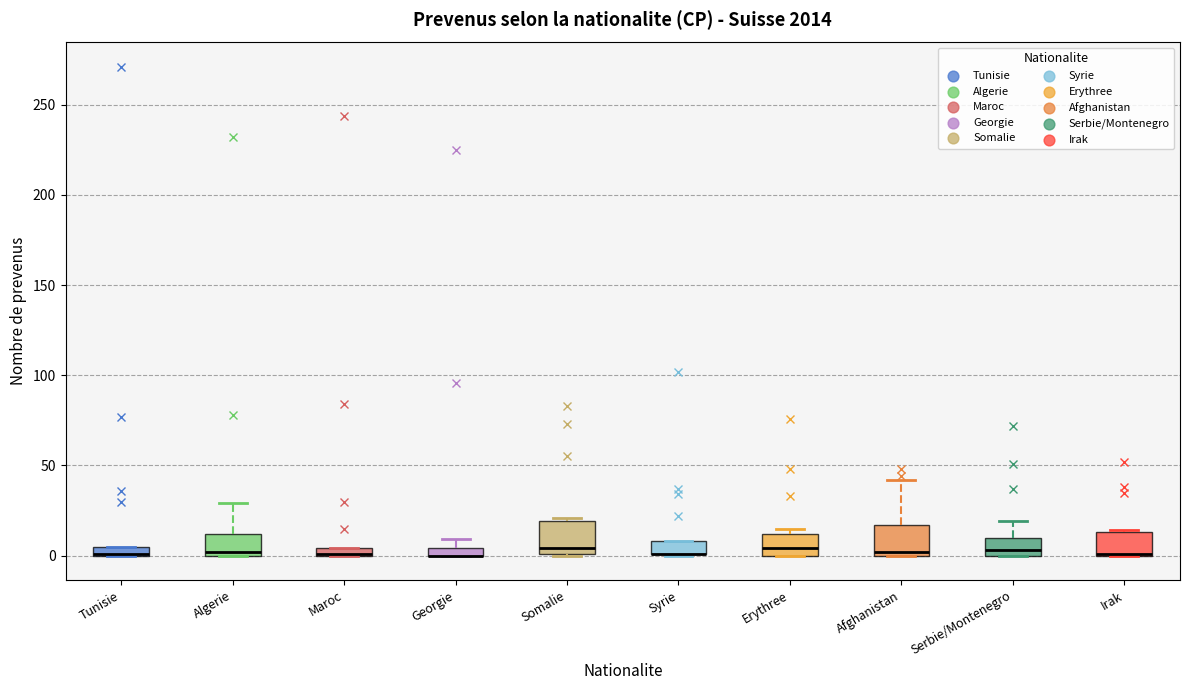

Where is the lower edge of the box for Somalie on the y-axis? The values are not printed on the chart, so give them approximately, as read against the axis.

0